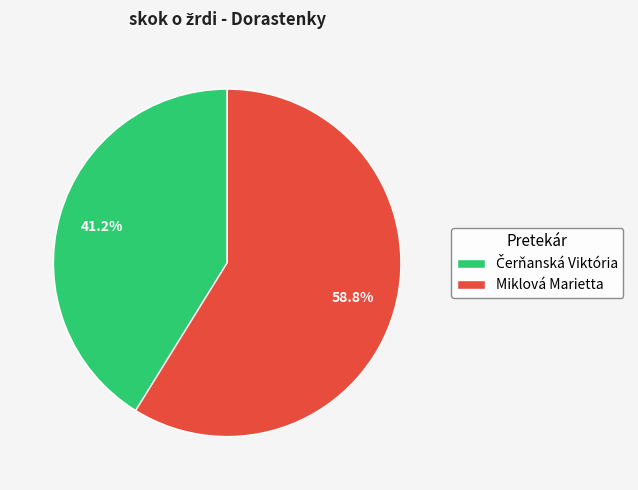

How many segments does this pie chart have?

2